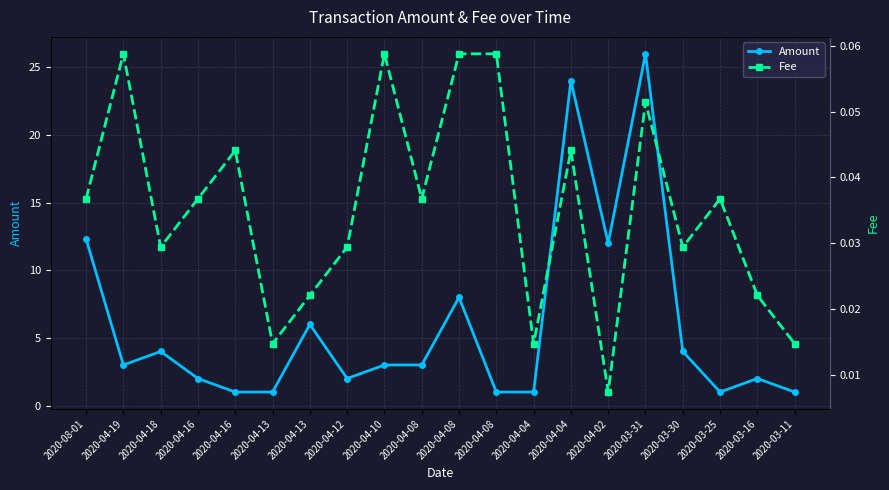

What is the label of the 17th point from the left?

2020-03-30